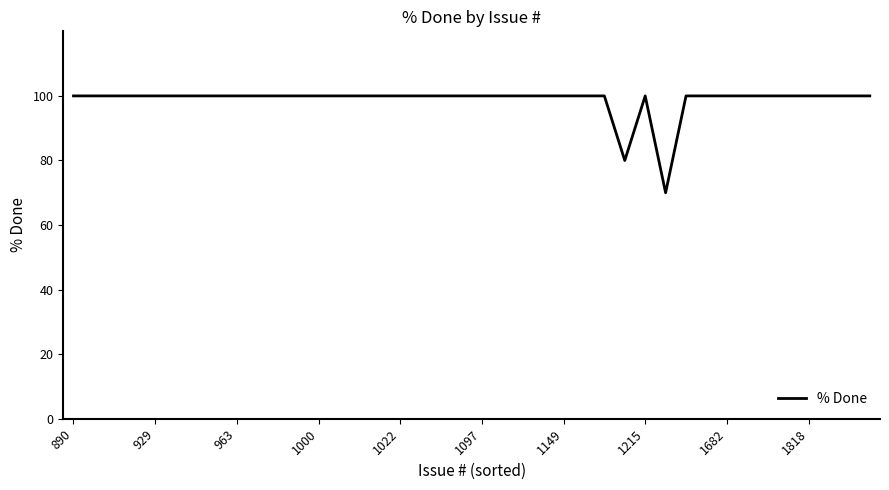

What is the difference between the maximum and minimum values?

30